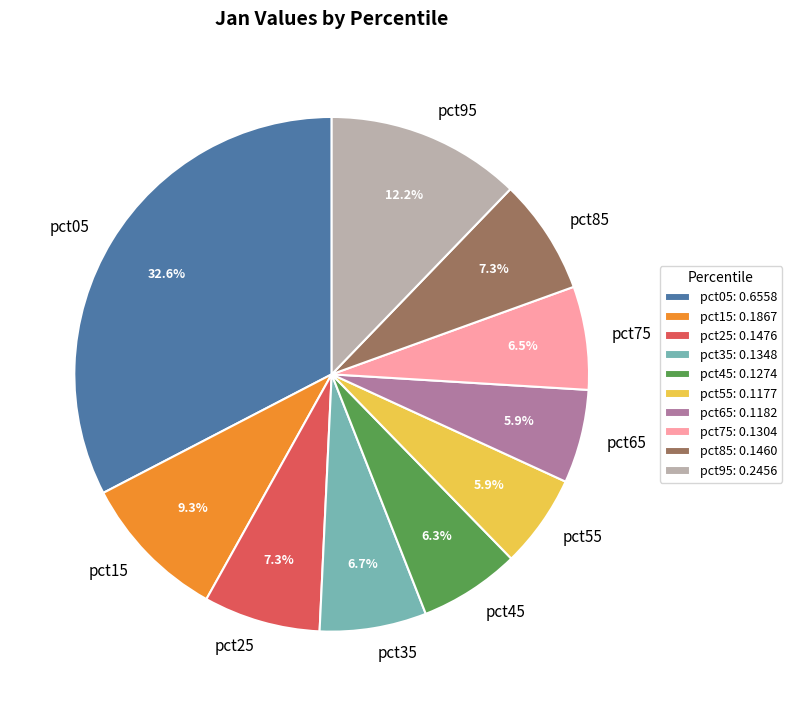

How many slices are in this pie chart?

10